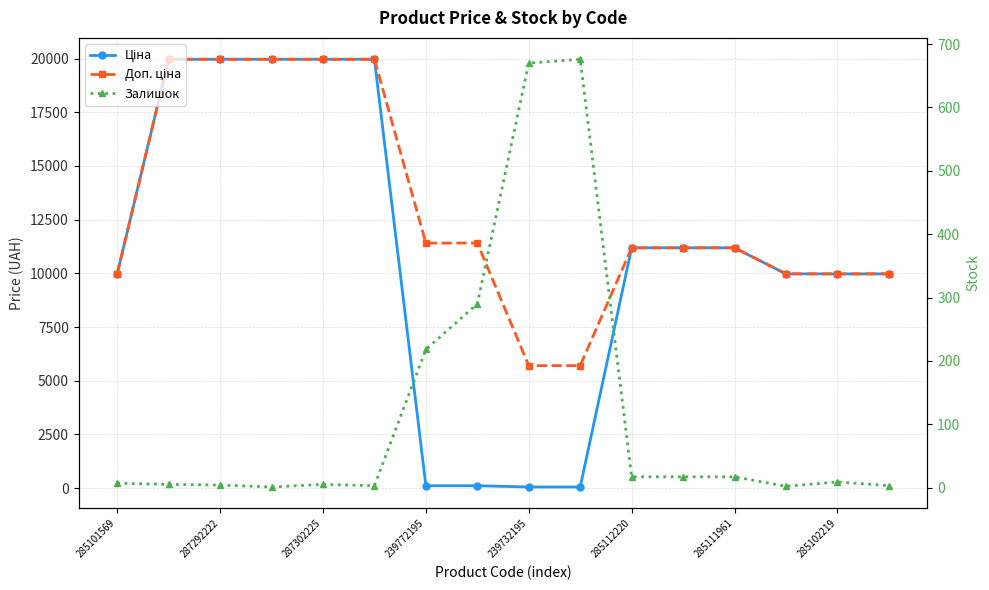

What is the value of the Ціна point at the 1st from the left?

9975.0